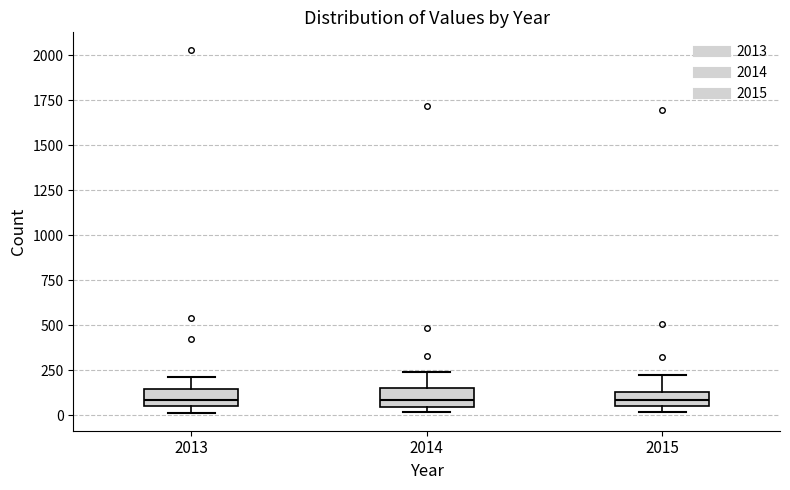

Reading left to right, transcribe this box plot: for each box, give where its median line is, the range the box spans, and where its two whiskers end, as read against the y-axis. The values are not printed on the chart, so give them approximately, as read against the axis.

2013: median 100, box 50 to 150, whiskers 0 to 200
2014: median 100, box 50 to 150, whiskers 0 to 250
2015: median 100, box 50 to 150, whiskers 0 to 200